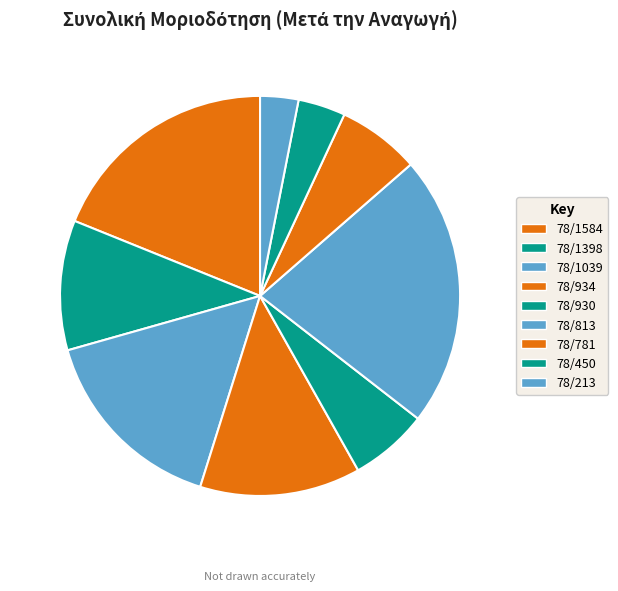

How many slices are in this pie chart?

9